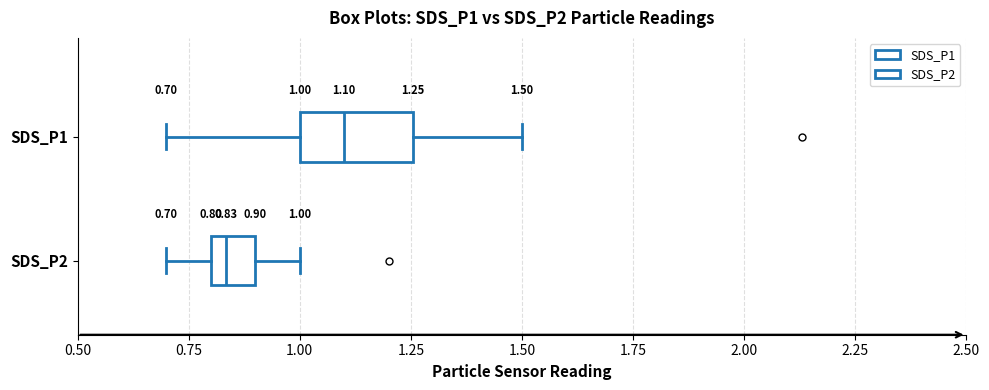

Which box is the widest, from its left edge to its right edge?

SDS_P1